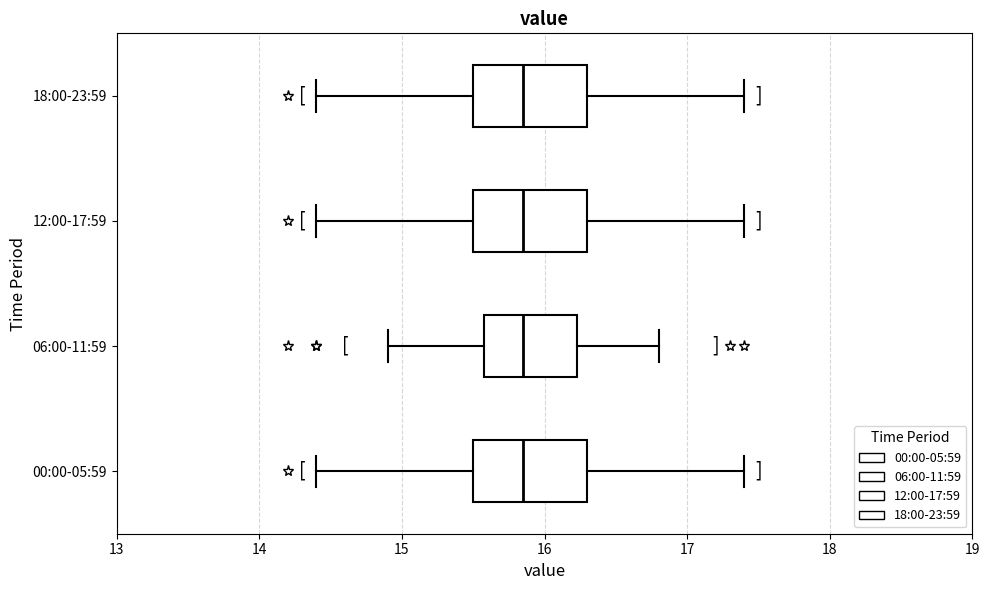

Where does the median line of the box for 00:00-05:59 sit on the x-axis? The values are not printed on the chart, so give them approximately, as read against the axis.

15.9